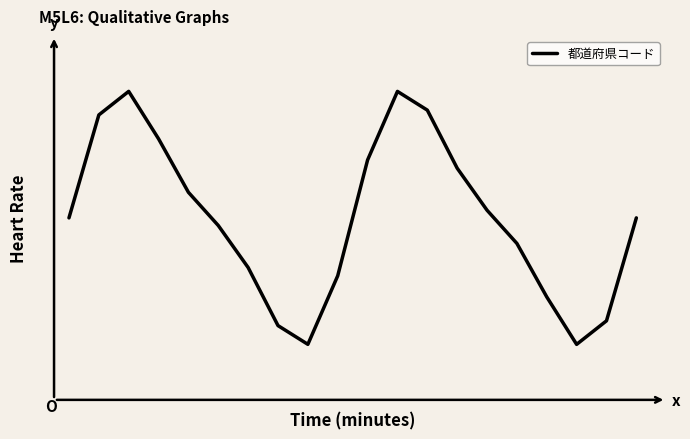

What is the smallest value displayed?

4.4